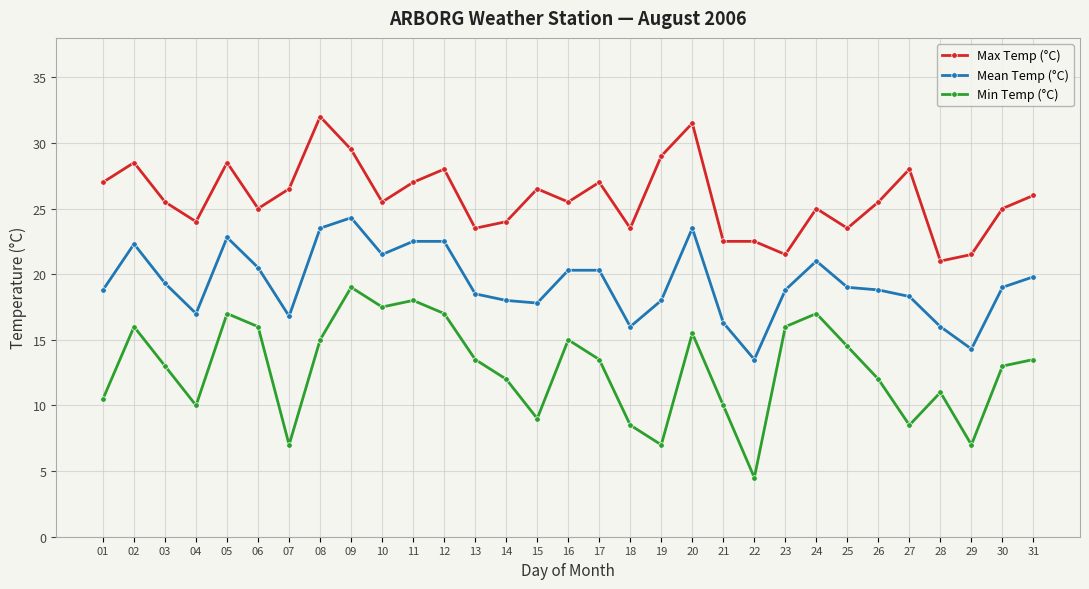

What is the difference between the Mean Temp (°C) values at 25 and 20?

4.5